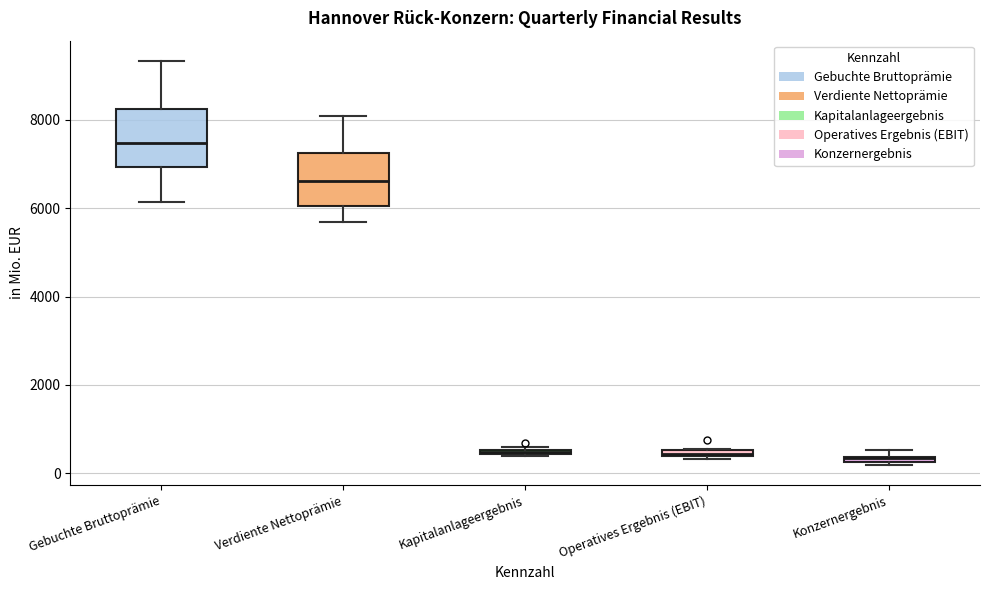

Where is the upper edge of the box for Kapitalanlageergebnis on the y-axis? The values are not printed on the chart, so give them approximately, as read against the axis.

600